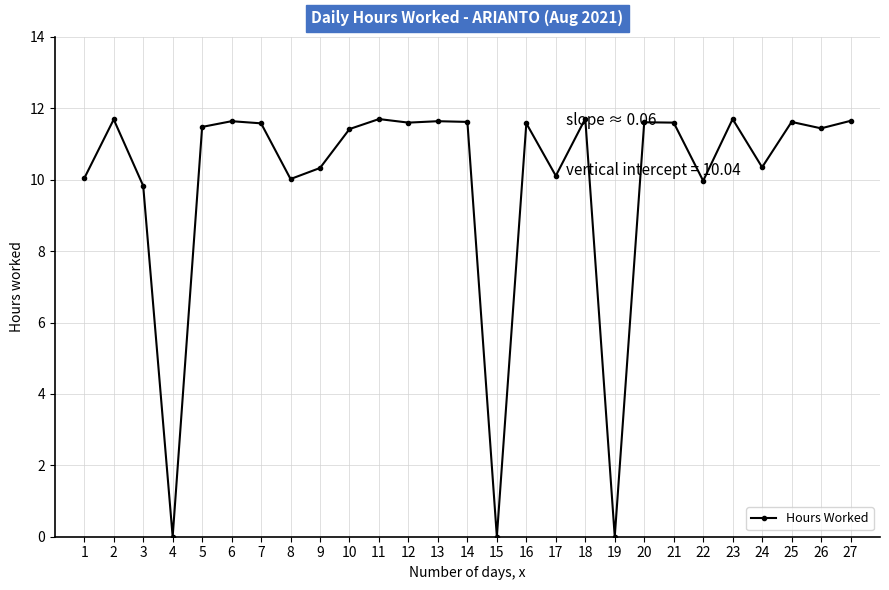

What is the difference between the values at 26 and 9?

1.1